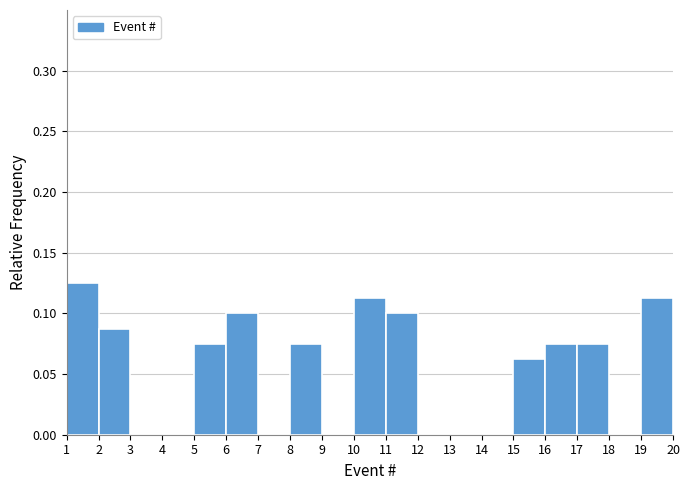

How tall is the bar that spans 8 to 9 on the x-axis? The values are not printed on the chart, so give them approximately, as read against the axis.

0.075